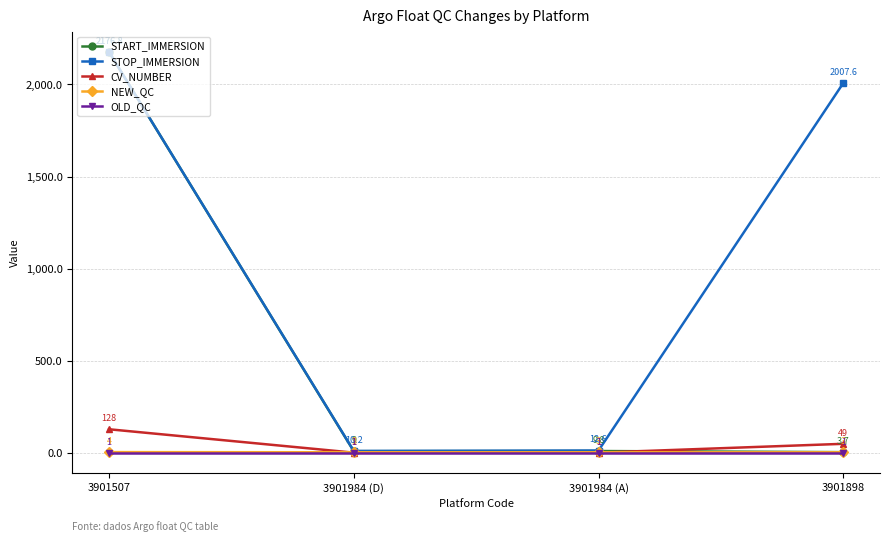

Reading left to right, list all the values displayed in this chart.

START_IMMERSION: 2176.8	9.0	9.8	3.7
STOP_IMMERSION: 2176.8	10.2	12.6	2007.6
CV_NUMBER: 128.0	1.0	1.0	49.0
NEW_QC: 4.0	3.0	3.0	3.0
OLD_QC: 1.0	1.0	1.0	1.0